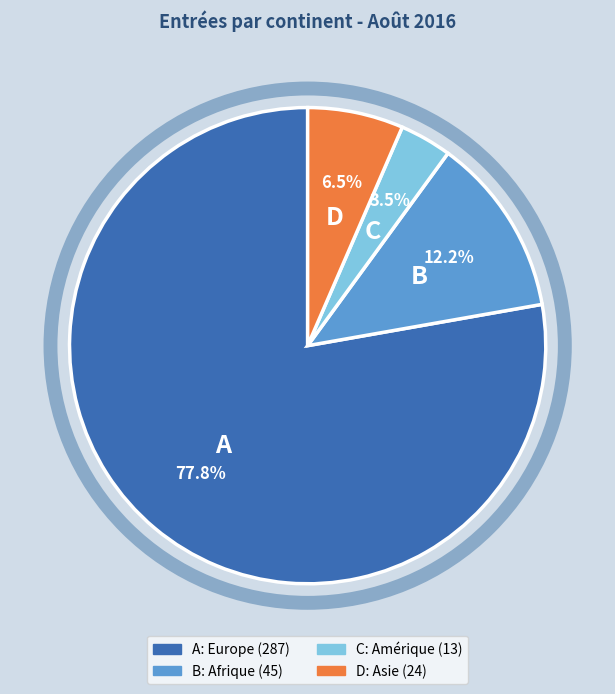

Is there a majority slice in this chart?

Yes